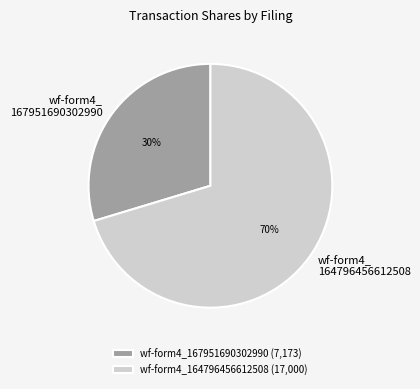

Which has a higher value, wf-form4_ 164796456612508 or wf-form4_ 167951690302990?

wf-form4_ 164796456612508